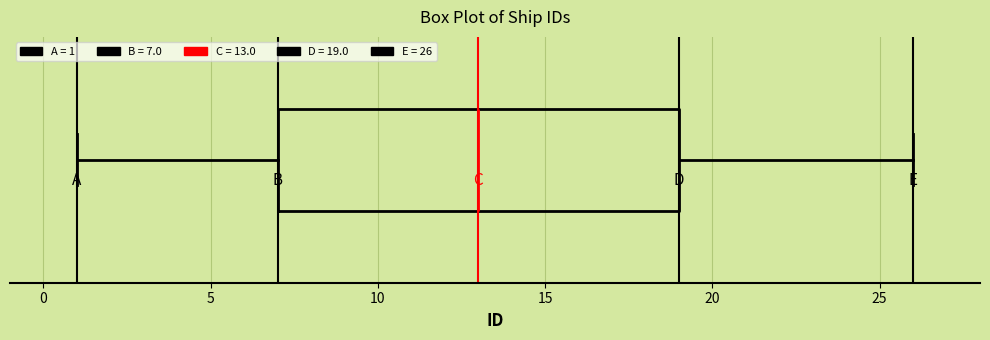

Where does the right whisker of the box end on the x-axis? The values are not printed on the chart, so give them approximately, as read against the axis.

26